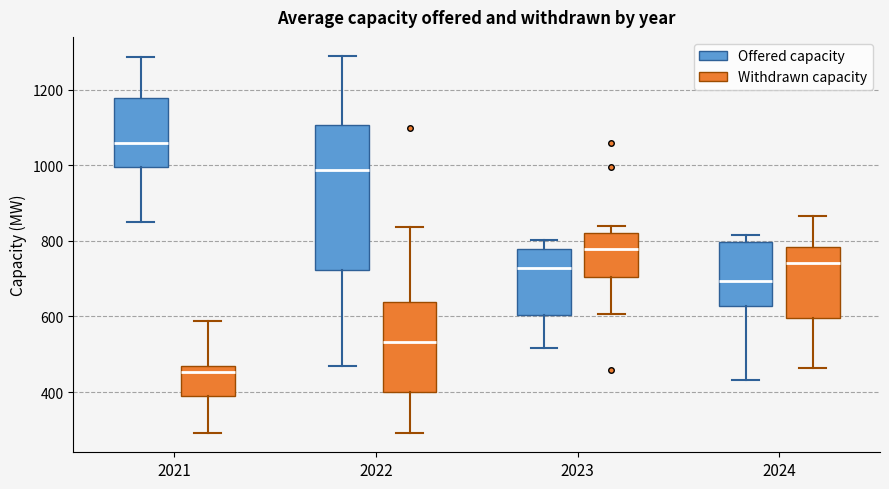

Which box has the highest median line?

2021 (Offered capacity)